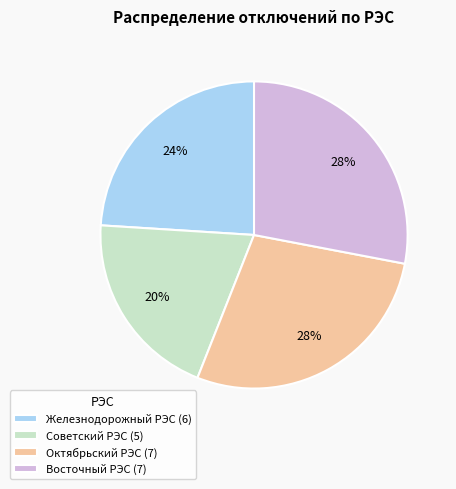

Does Железнодорожный РЭС account for over 50% of the chart?

No